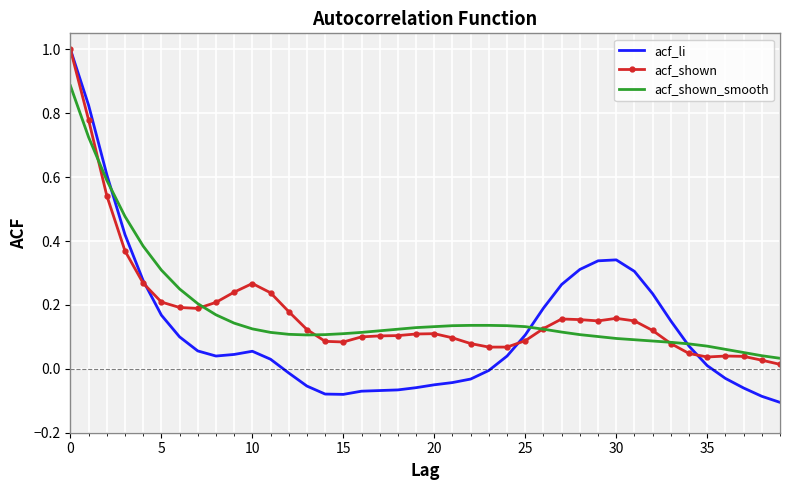

Which series has the largest range (max minus min)?

acf_li